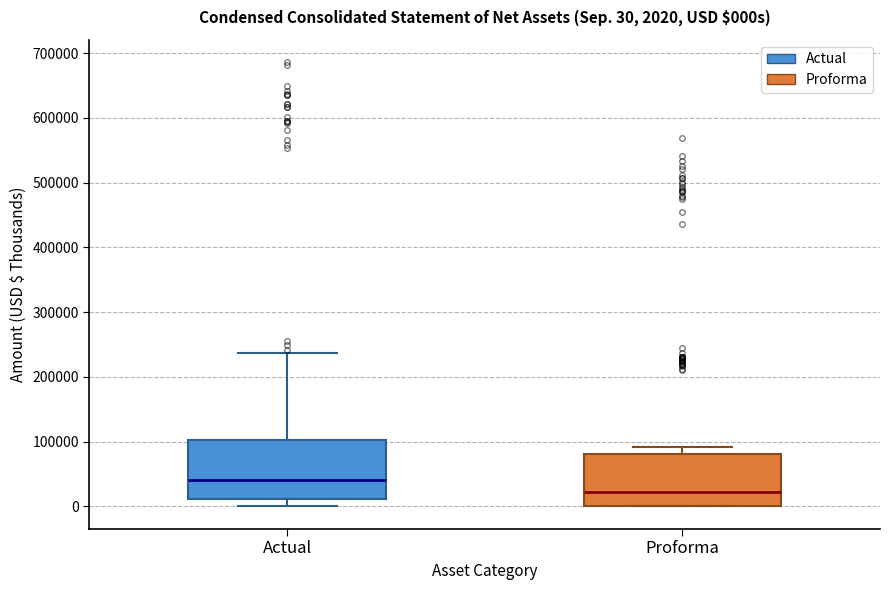

Comparing the boxes themselves (not the whiskers), which one is the tallest?

Actual